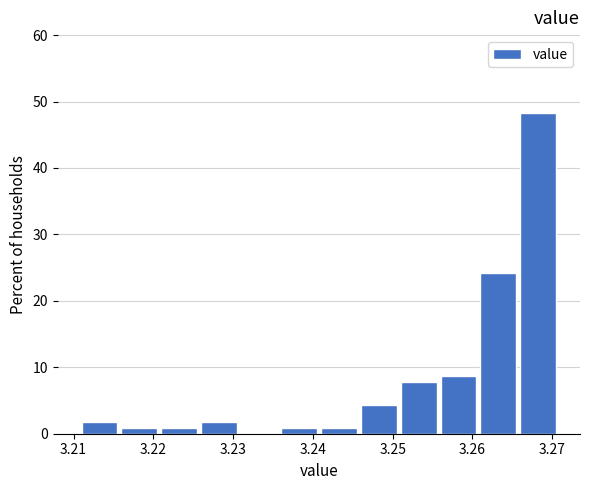

Which range on the x-axis has the tallest bar?

3.266 to 3.271